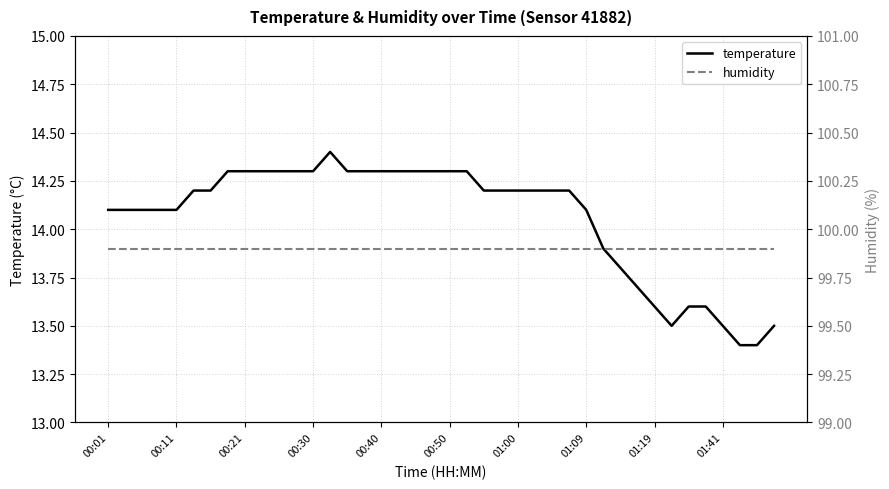

Which series has the largest total across all categories?

humidity